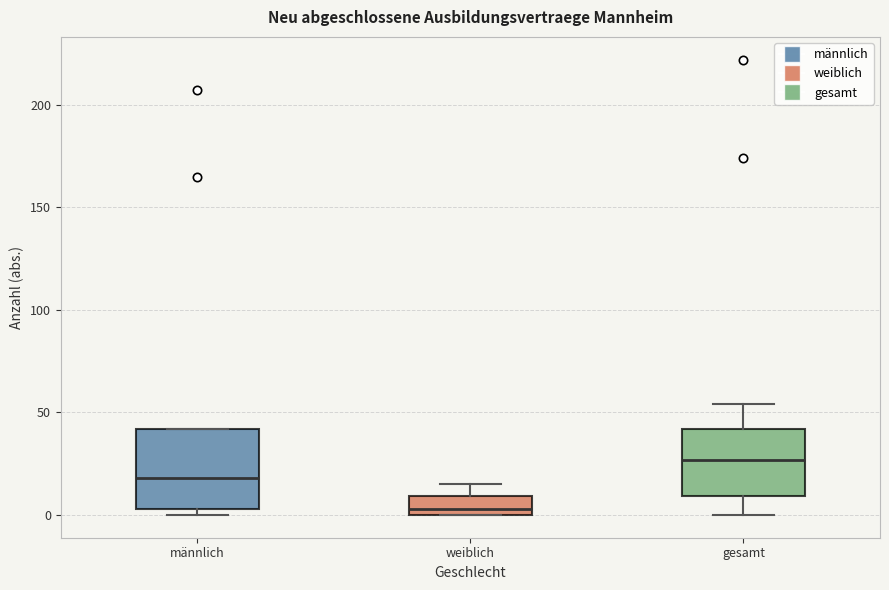

Reading left to right, read every box against the y-axis: the position of its median line, the range the box covers, and the ends of its whiskers. The values are not printed on the chart, so give them approximately, as read against the axis.

männlich: median 20, box 5 to 40, whiskers 0 to 40
weiblich: median 5, box 0 to 10, whiskers 0 to 15
gesamt: median 25, box 10 to 40, whiskers 0 to 55